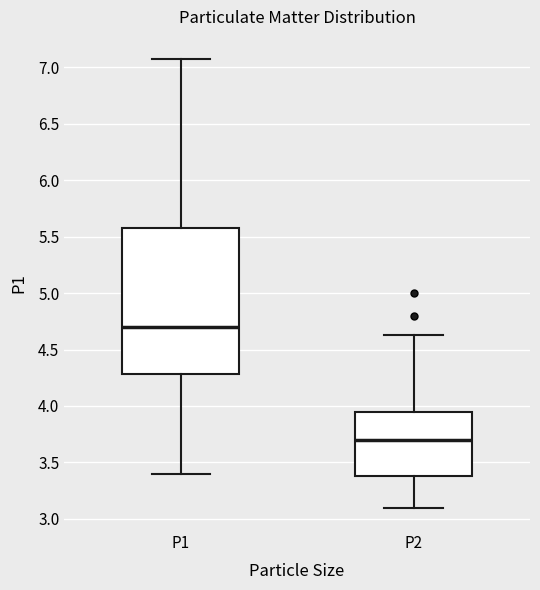

Where does the upper whisker of the box for P1 end on the y-axis? The values are not printed on the chart, so give them approximately, as read against the axis.

7.05